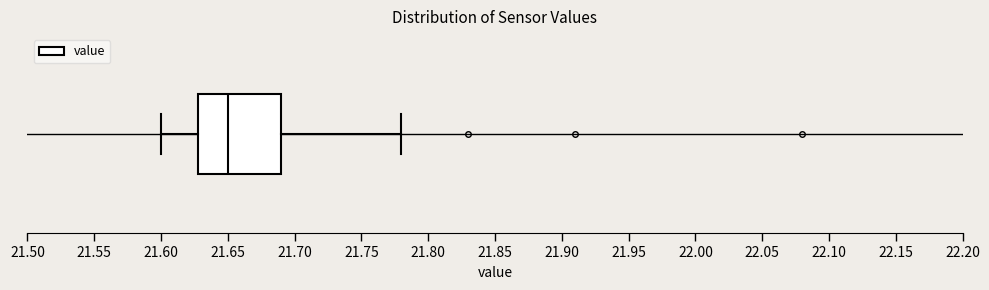

Where is the right edge of the box on the x-axis? The values are not printed on the chart, so give them approximately, as read against the axis.

21.69